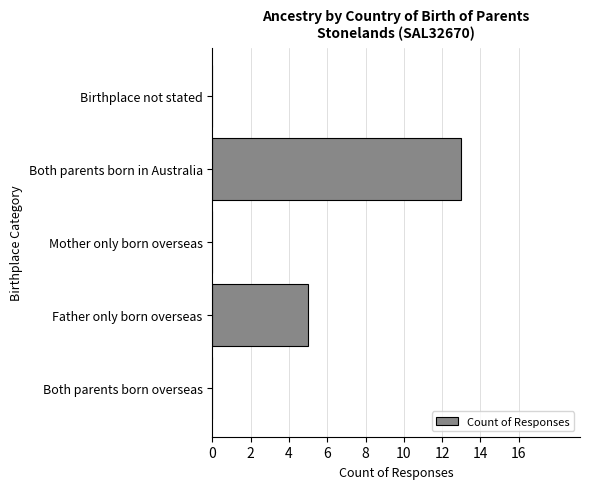

Reading bottom to top, what are all the values shown in this chart?

Both parents born overseas=0	Father only born overseas=5	Mother only born overseas=0	Both parents born in Australia=13	Birthplace not stated=0